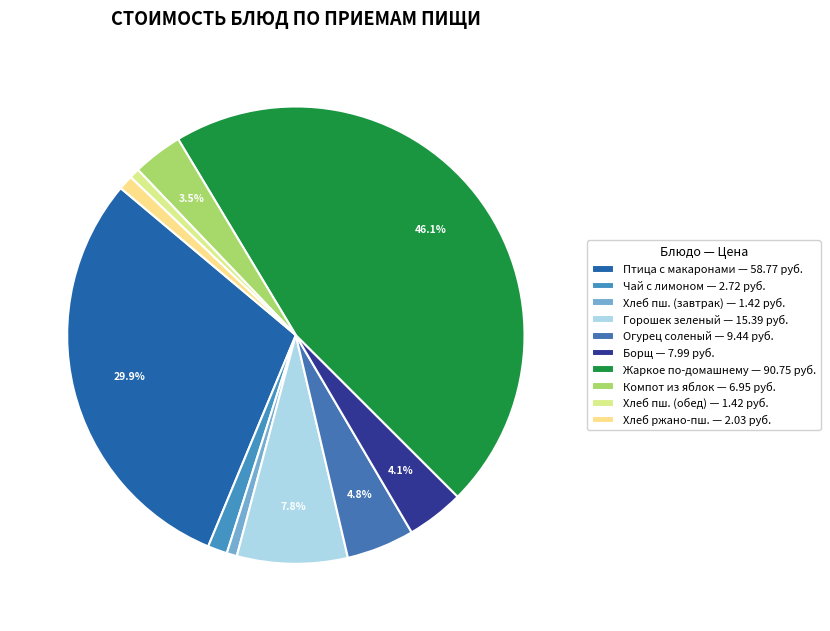

What is the largest slice in the pie chart?

Жаркое по-домашнему — 90.75 руб.